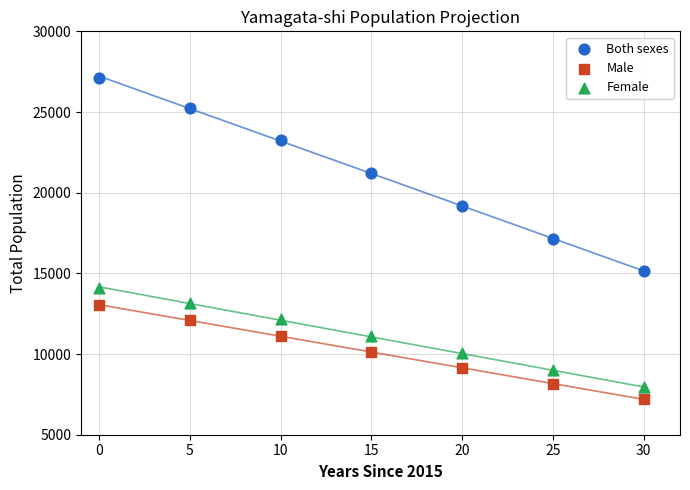

Across all data points, what is the range of Y values (max minus min)?

19908